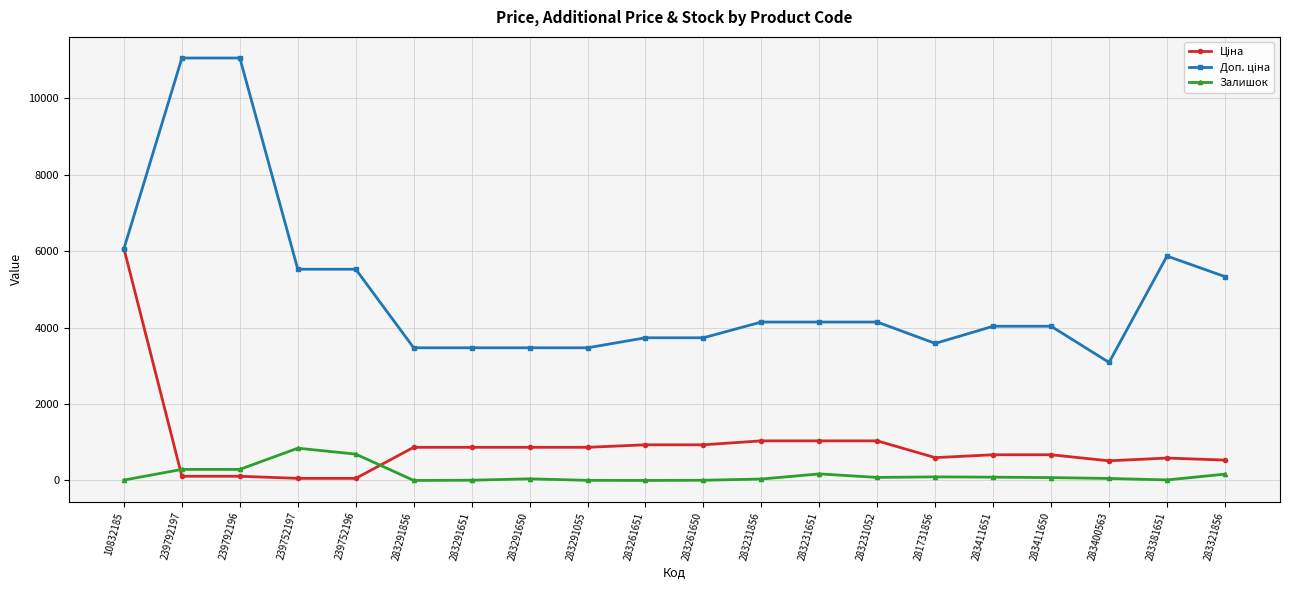

How many data points in Залишок are less than 75?

10